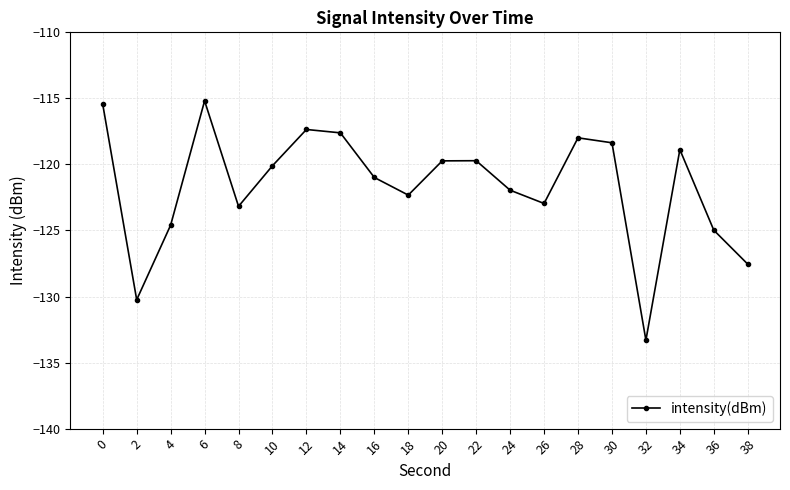

How many categories are shown in the chart?

20